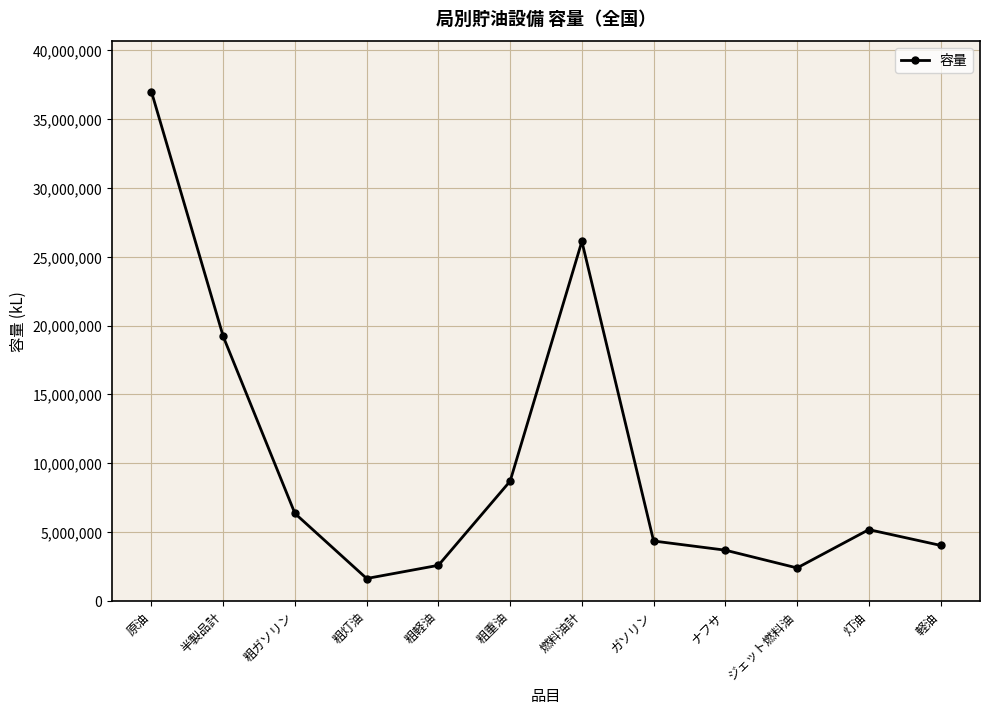

True or false: the data has more than 0 interior local peaks.

True